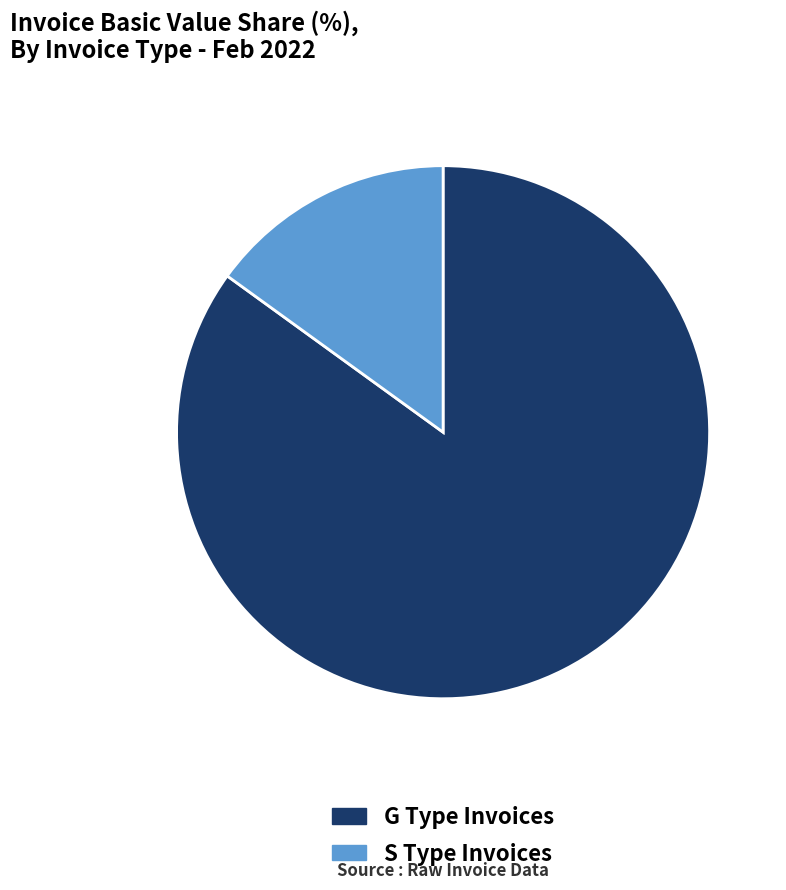

Count the number of slices in the pie.

2